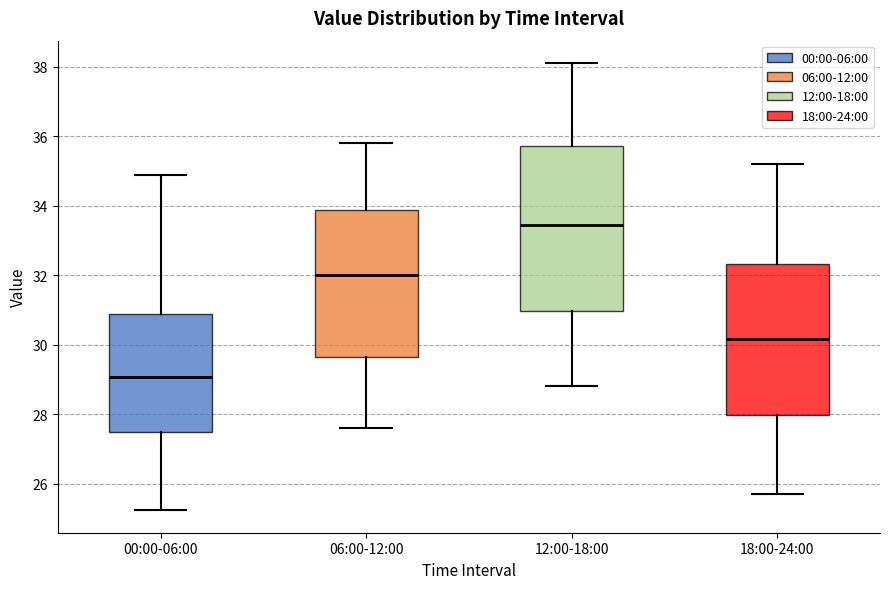

Reading left to right, transcribe this box plot: for each box, give where its median line is, the range the box spans, and where its two whiskers end, as read against the y-axis. The values are not printed on the chart, so give them approximately, as read against the axis.

00:00-06:00: median 29.0, box 27.4 to 30.8, whiskers 25.2 to 34.8
06:00-12:00: median 32.0, box 29.6 to 33.8, whiskers 27.6 to 35.8
12:00-18:00: median 33.4, box 31.0 to 35.8, whiskers 28.8 to 38.2
18:00-24:00: median 30.2, box 28.0 to 32.4, whiskers 25.8 to 35.2